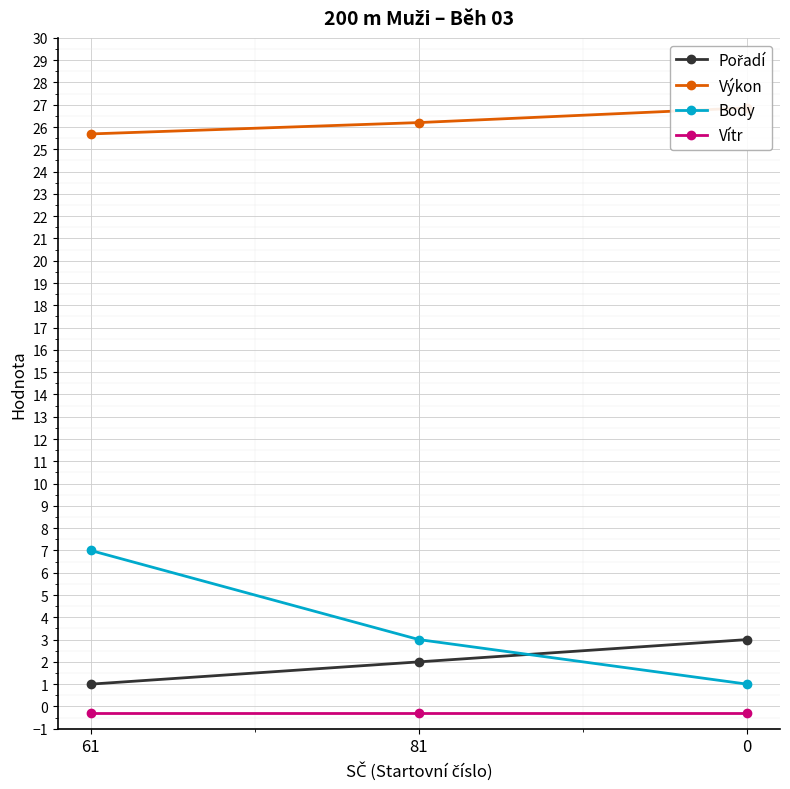

How many values in the Pořadí series exceed 2?

1